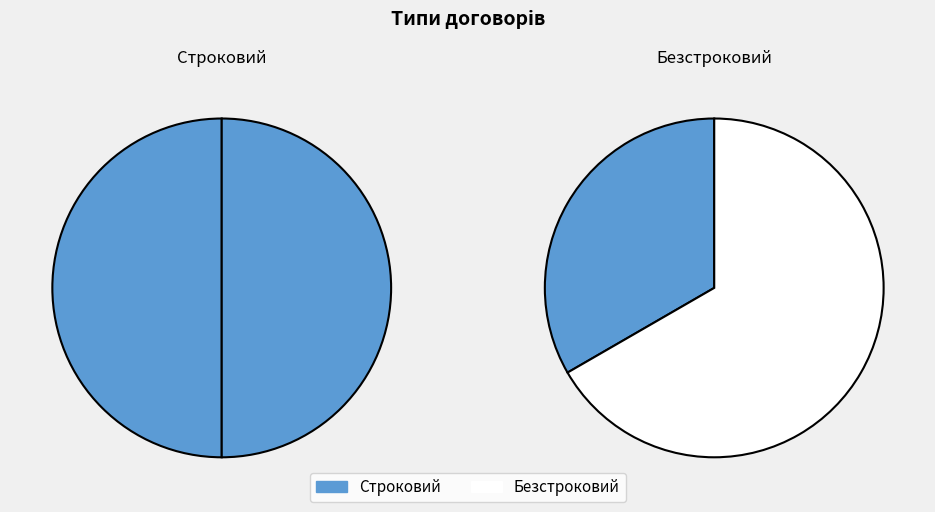

Approximately how many times larger is the value at Строковий compared to Безстроковий?

0.5